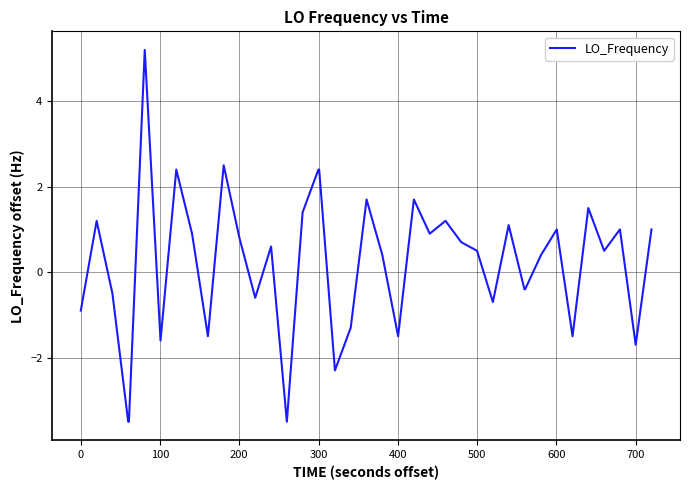

What is the greatest value displayed?

5.2